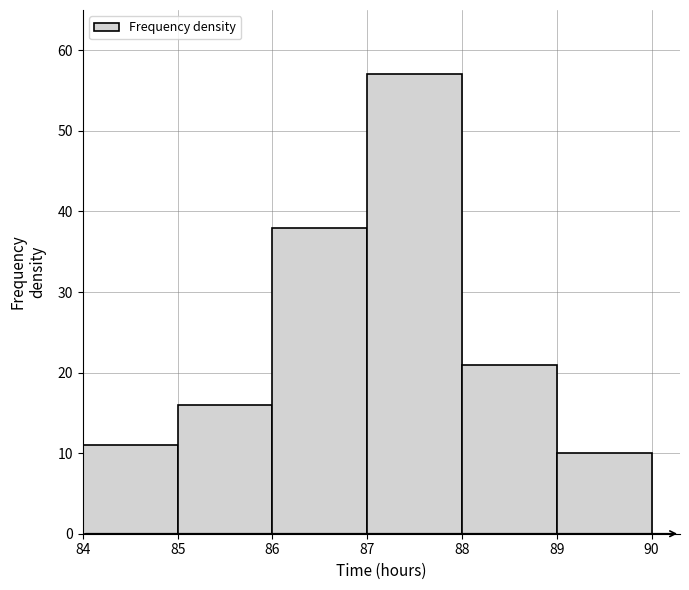

Reading left to right, list every bar in this chart as the range it spans on the x-axis followed by its height. The values are not printed on the chart, so give them approximately, as read against the axis.

84 to 85: 11
85 to 86: 16
86 to 87: 38
87 to 88: 57
88 to 89: 21
89 to 90: 10